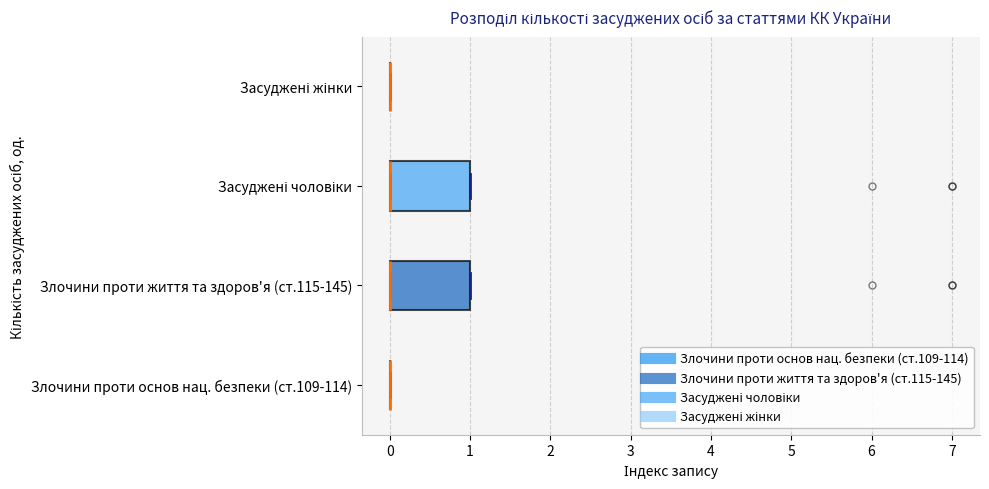

Reading bottom to top, read every box against the x-axis: the position of its median line, the range the box covers, and the ends of its whiskers. The values are not printed on the chart, so give them approximately, as read against the axis.

Злочини проти основ нац. безпеки (ст.109-114): box collapsed to a line at 0, whiskers 0 to 0
Злочини проти життя та здоров'я (ст.115-145): median 0 (drawn on the box's left edge), box 0 to 1, whiskers 0 to 1
Засуджені чоловіки: median 0 (drawn on the box's left edge), box 0 to 1, whiskers 0 to 1
Засуджені жінки: box collapsed to a line at 0, whiskers 0 to 0